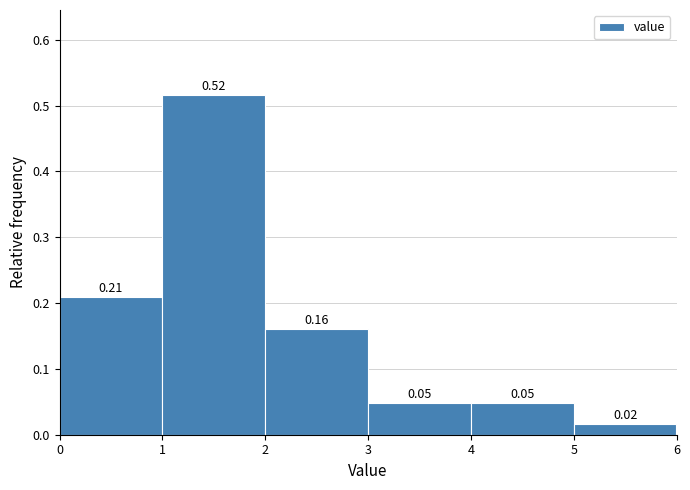

Which range on the x-axis has the tallest bar?

1 to 2